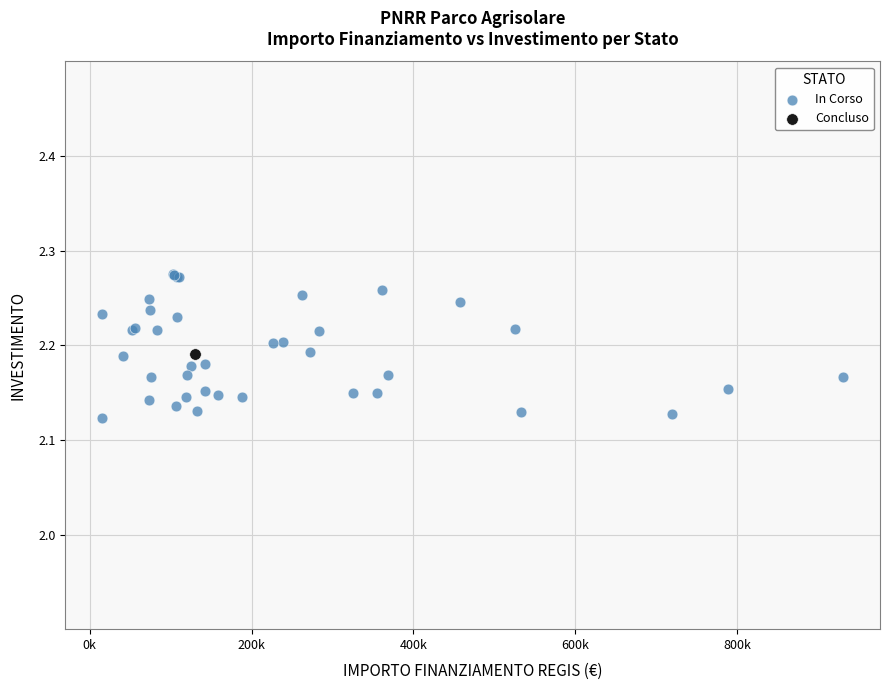

What are all the series names shown in the legend?

In Corso, Concluso